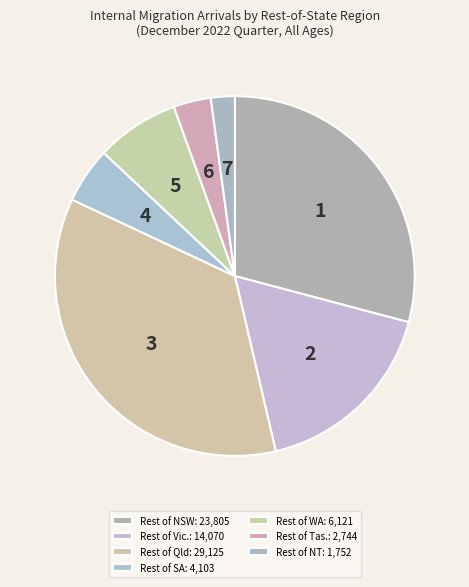

To the nearest percent, what is the combined percentage of Rest of NSW and Rest of Vic.?

46%